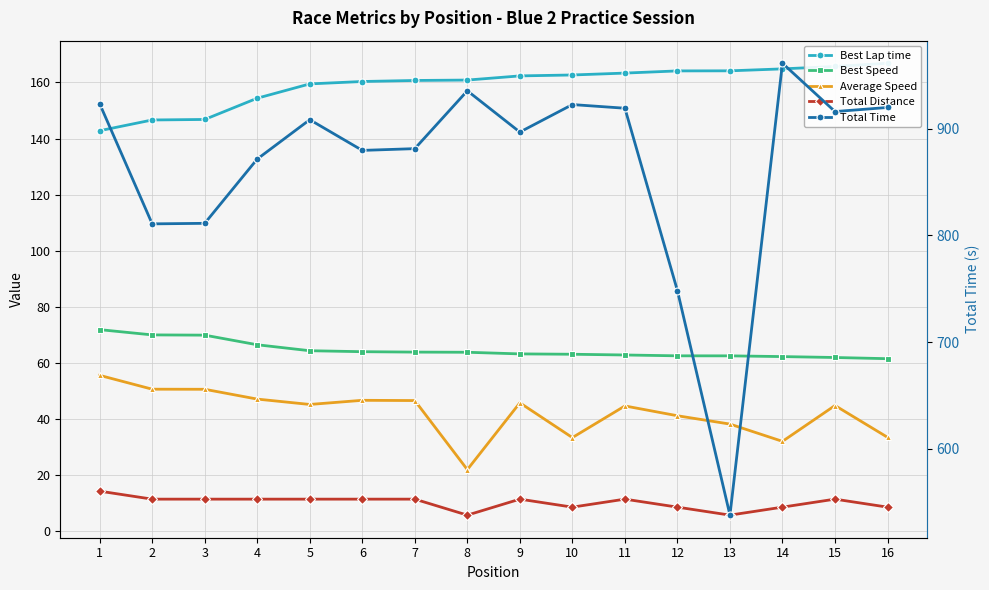

Which category has the highest value in the Best Speed series?

1